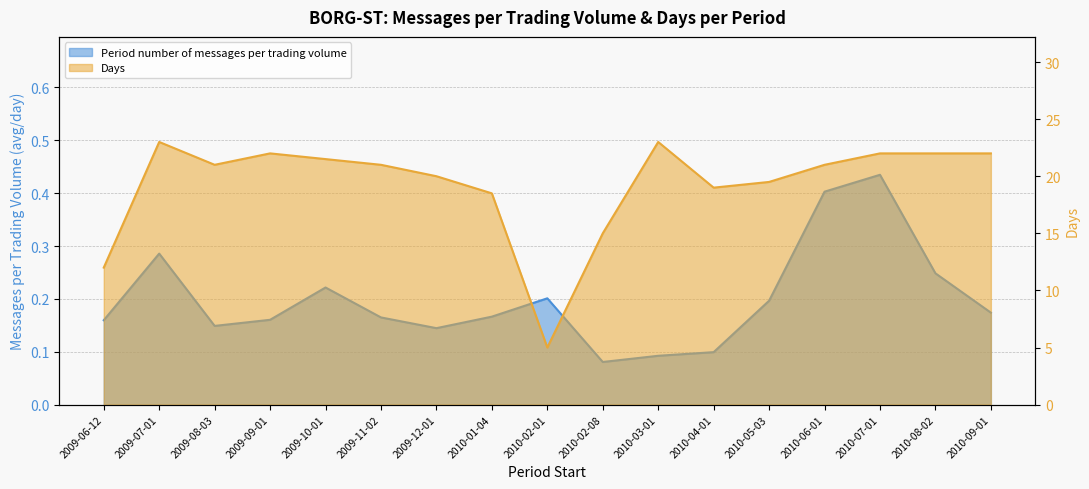

List the series in order of their peak value, lowest first.

Period number of messages per trading volume, Days